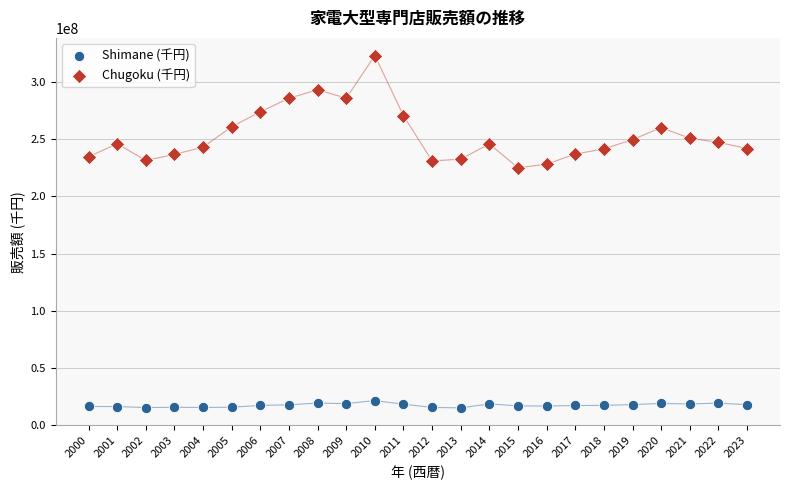

Which series contains the highest Y value?

Chugoku (千円)